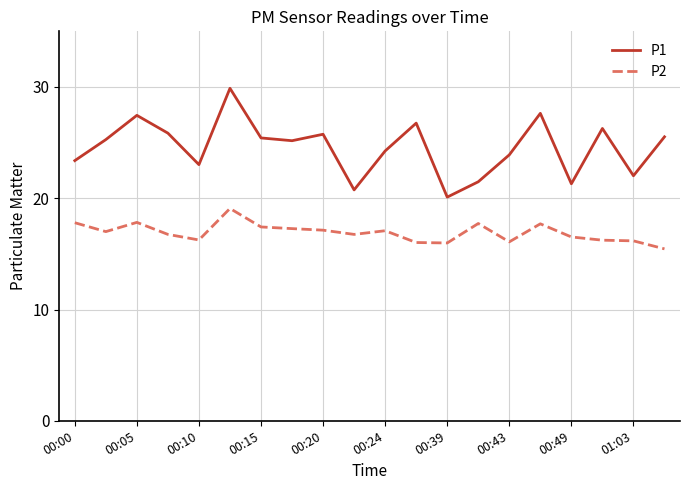

What is the average value of the P1 series?

24.6